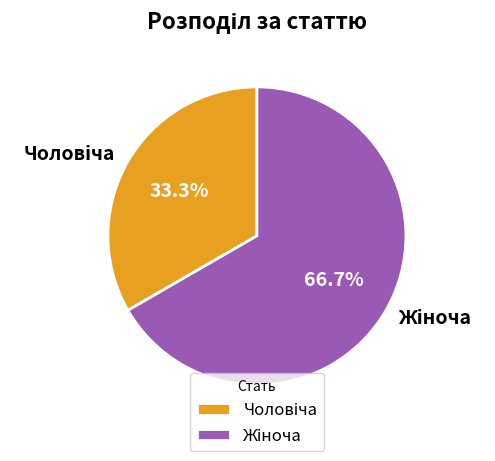

Does any single category account for the majority?

Yes